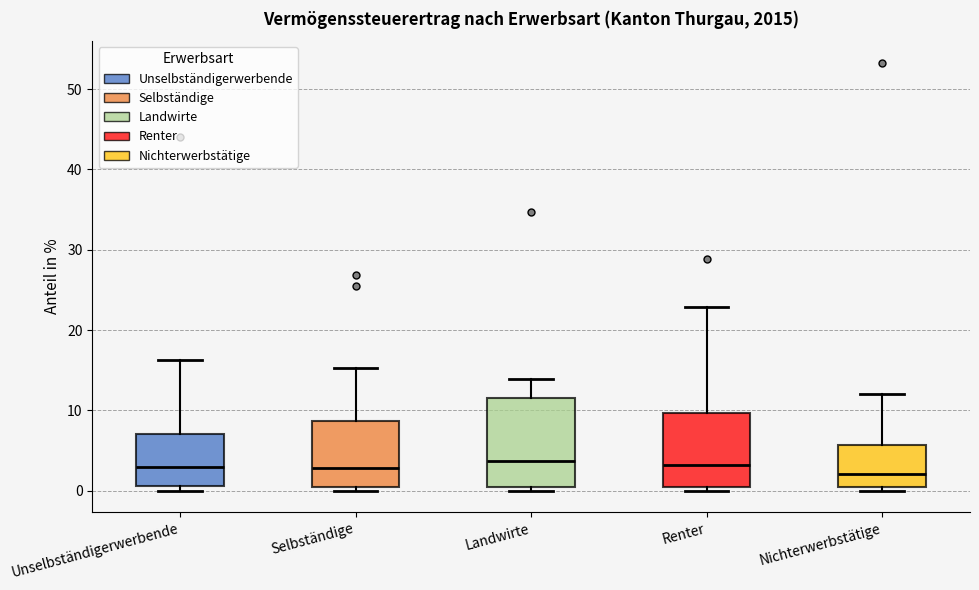

Comparing the boxes themselves (not the whiskers), which one is the tallest?

Landwirte